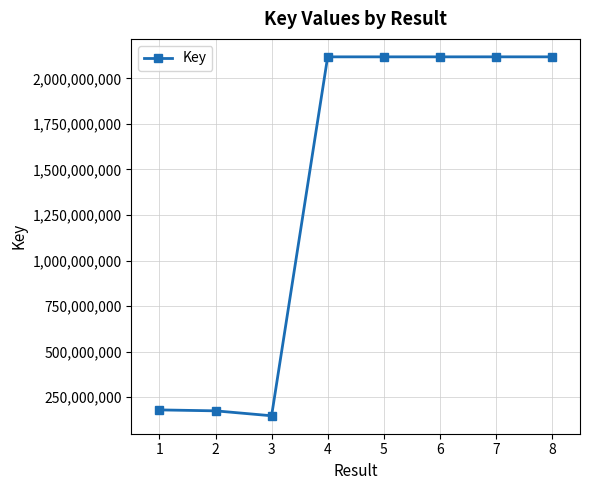

What is the value of the 5th point from the left?

2117843631